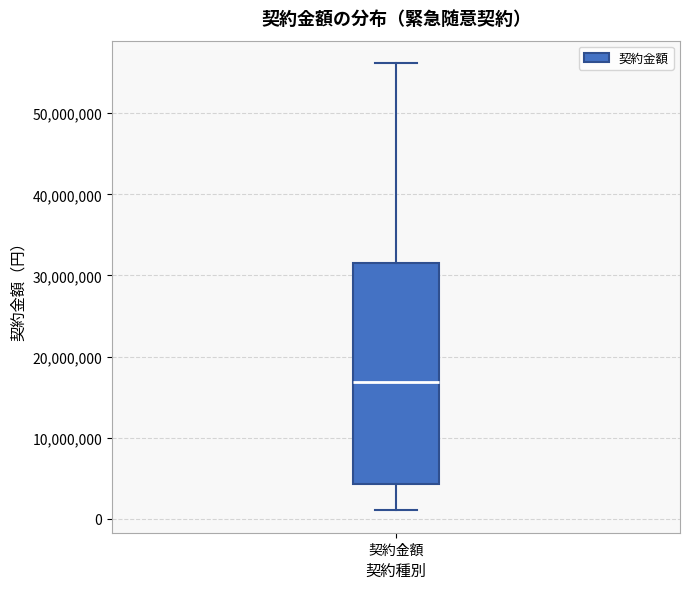

Where is the lower edge of the box for 契約金額 on the y-axis? The values are not printed on the chart, so give them approximately, as read against the axis.

4000000